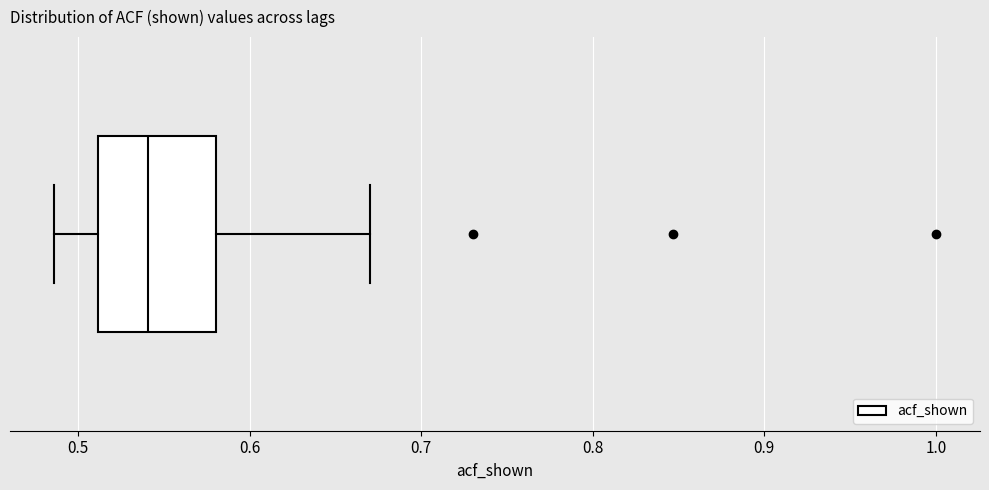

Where does the median line of the box sit on the x-axis? The values are not printed on the chart, so give them approximately, as read against the axis.

0.54